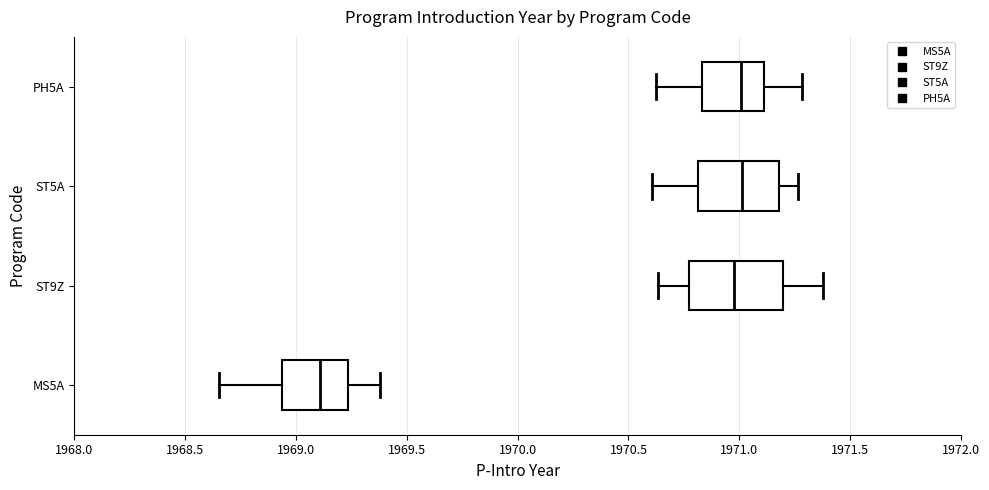

Reading bottom to top, transcribe this box plot: for each box, give where its median line is, the range the box spans, and where its two whiskers end, as read against the x-axis. The values are not printed on the chart, so give them approximately, as read against the axis.

MS5A: median 1969.10, box 1968.95 to 1969.25, whiskers 1968.65 to 1969.40
ST9Z: median 1970.95, box 1970.80 to 1971.20, whiskers 1970.65 to 1971.40
ST5A: median 1971.00, box 1970.80 to 1971.20, whiskers 1970.60 to 1971.25
PH5A: median 1971.00, box 1970.85 to 1971.10, whiskers 1970.60 to 1971.30